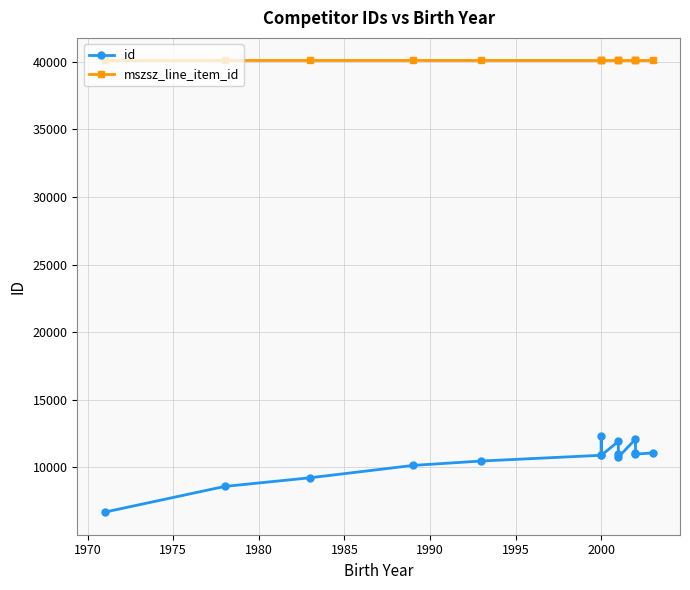

List the series in order of their peak value, lowest first.

id, mszsz_line_item_id